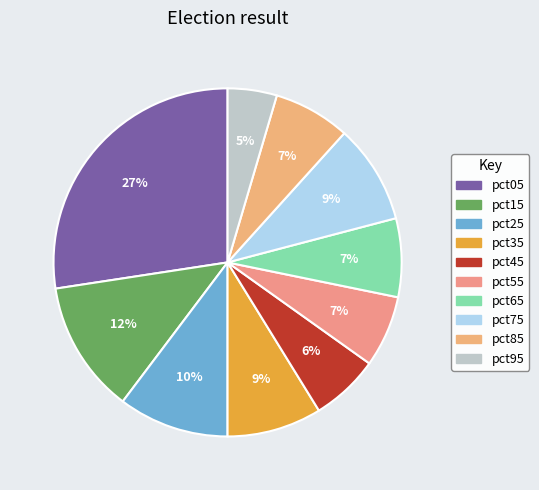

To the nearest percent, what is the average slice percentage?

10%